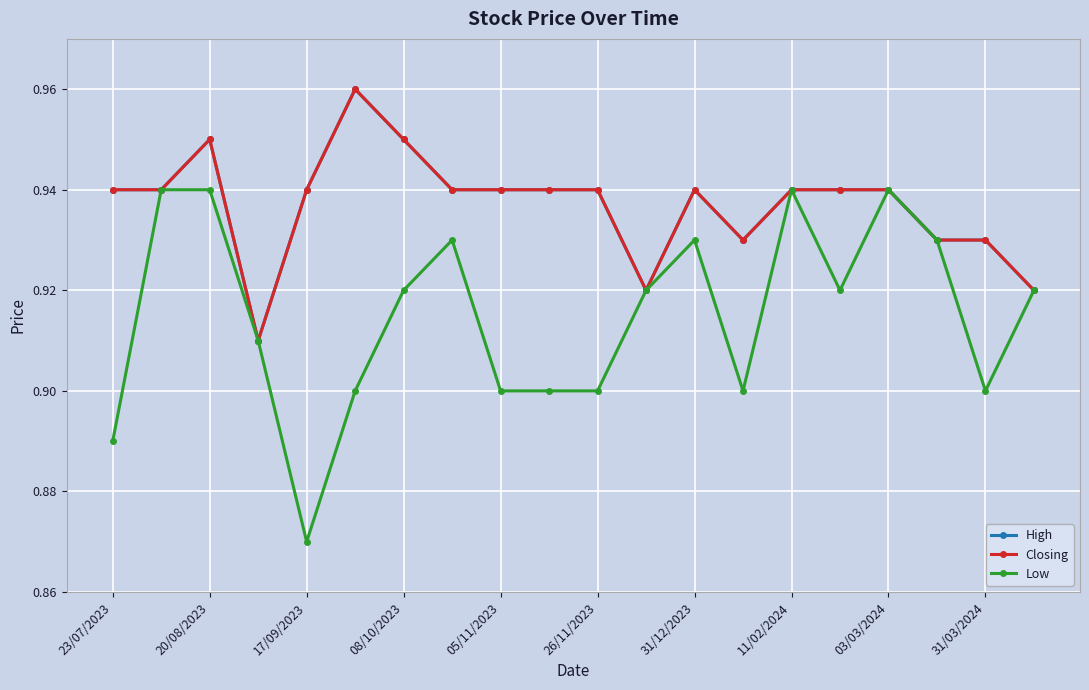

True or false: High and Low cross at least once.

False